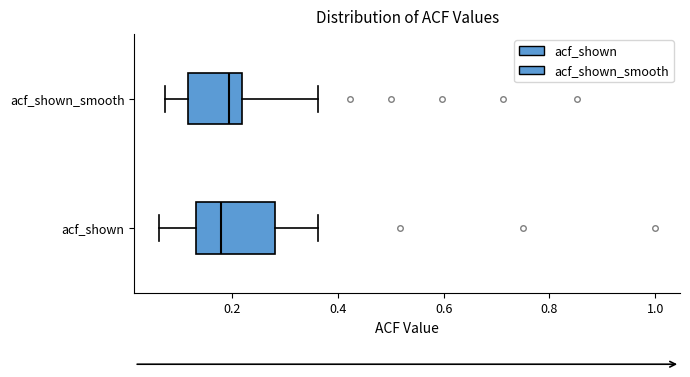

Reading bottom to top, transcribe this box plot: for each box, give where its median line is, the range the box spans, and where its two whiskers end, as read against the x-axis. The values are not printed on the chart, so give them approximately, as read against the axis.

acf_shown: median 0.18, box 0.14 to 0.28, whiskers 0.06 to 0.36
acf_shown_smooth: median 0.20, box 0.12 to 0.22, whiskers 0.08 to 0.36